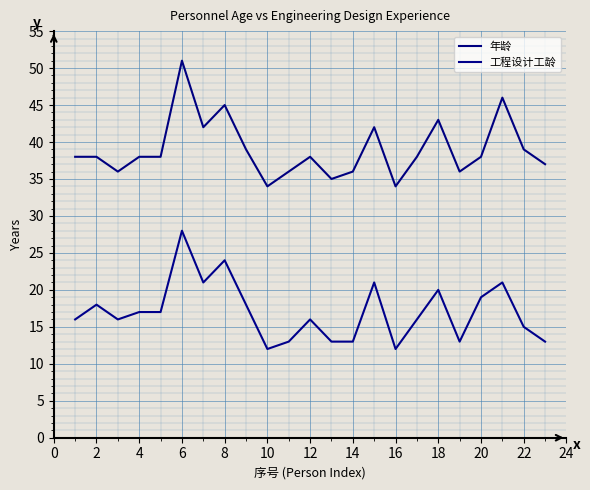

Does the chart have visible grid lines?

Yes